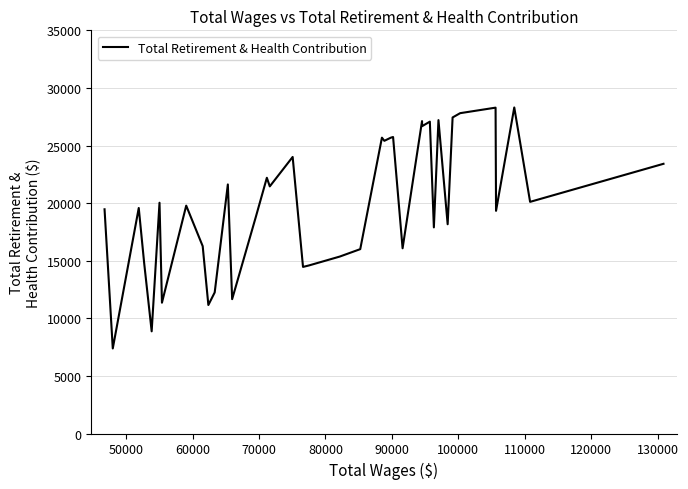

Reading left to right, what are all the values shown in this chart?

19465	7384	19576	14779	8870	20034	11356	19782	16263	11155	12247	21622	11664	18844	22200	21453	24008	14463	14585	15361	16005	25682	25409	25682	25682	25739	16079	27119	26683	27073	17893	27206	18166	27437	27809	28288	19331	28306	20110	23414